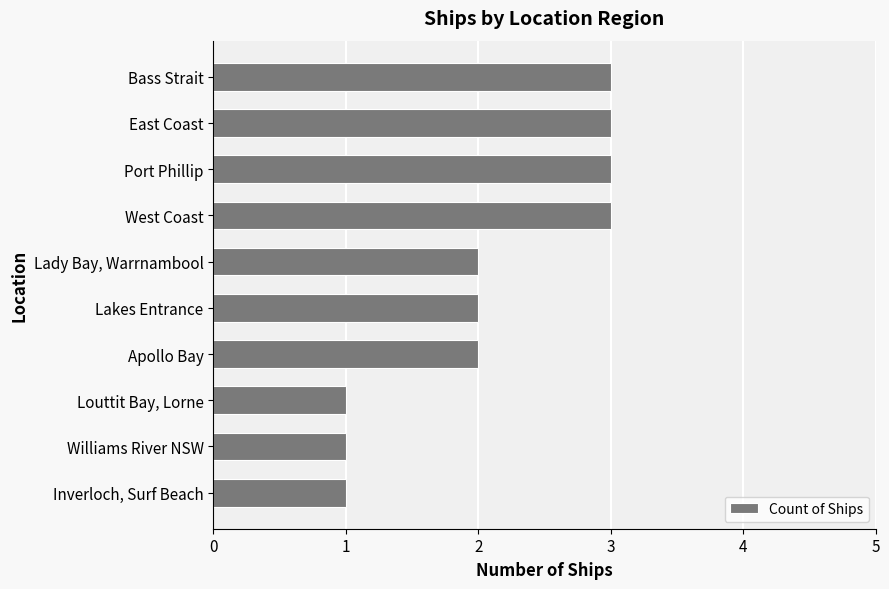

What is the maximum value shown in the chart?

3